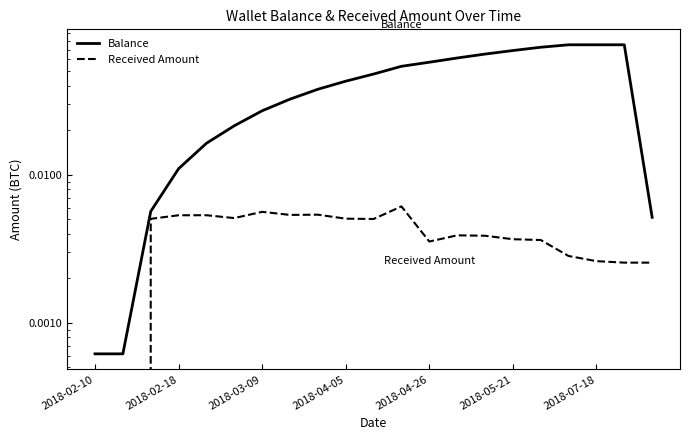

Reading left to right, transcribe all the data shown in this chart.

Balance: 0.0	0.0	0.0	0.0	0.0	0.0	0.0	0.0	0.0	0.0	0.0	0.1	0.1	0.1	0.1	0.1	0.1	0.1	0.1	0.1	0.0
Received Amount: 0.0	0.0	0.0	0.0	0.0	0.0	0.0	0.0	0.0	0.0	0.0	0.0	0.0	0.0	0.0	0.0	0.0	0.0	0.0	0.0	0.0